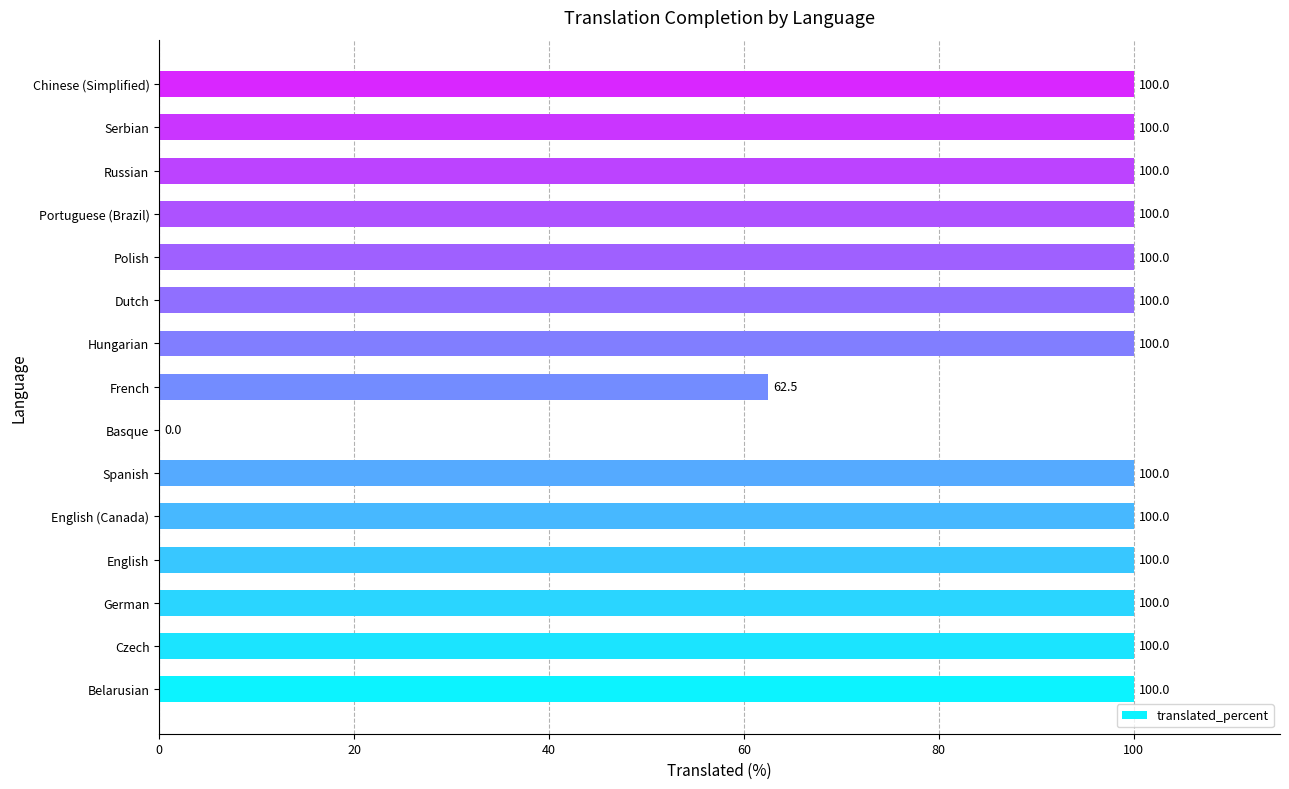

Reading top to bottom, what are all the values shown in this chart?

Chinese (Simplified)=100.0	Serbian=100.0	Russian=100.0	Portuguese (Brazil)=100.0	Polish=100.0	Dutch=100.0	Hungarian=100.0	French=62.5	Basque=0.0	Spanish=100.0	English (Canada)=100.0	English=100.0	German=100.0	Czech=100.0	Belarusian=100.0